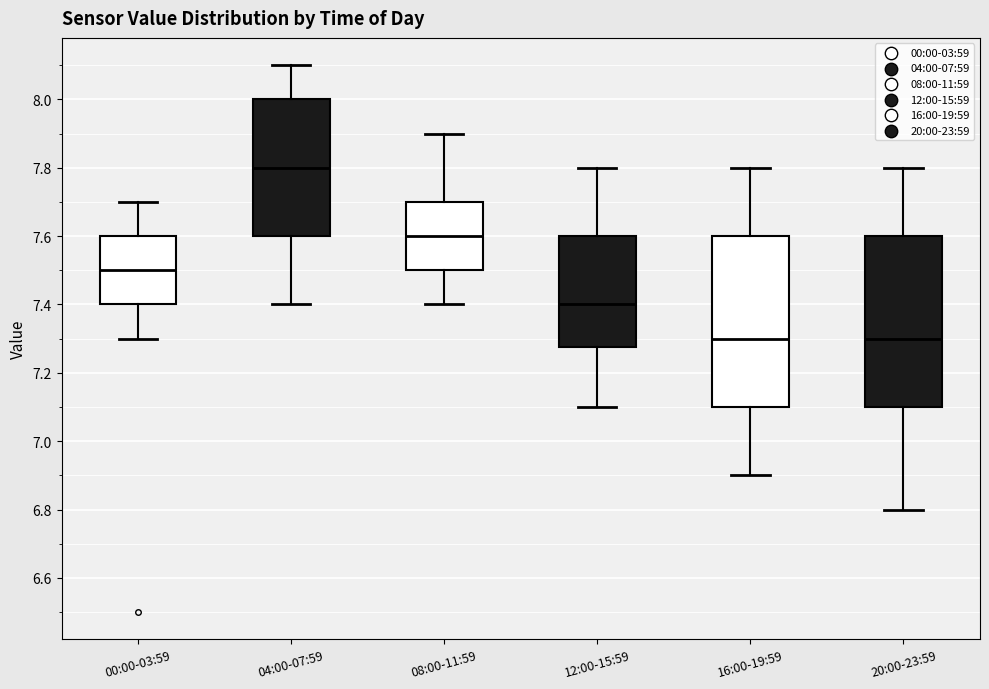

Where does the lower whisker of the box for 00:00-03:59 end on the y-axis? The values are not printed on the chart, so give them approximately, as read against the axis.

7.30